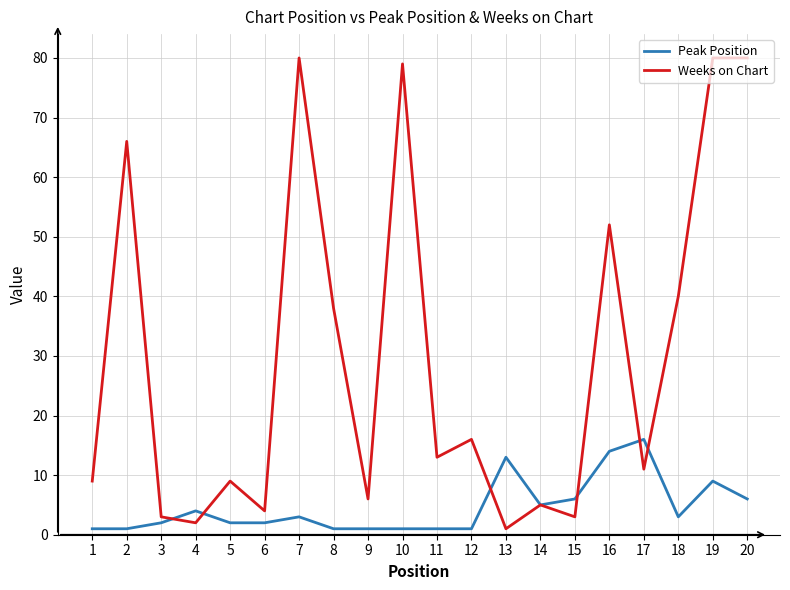

What are all the series names shown in the legend?

Peak Position, Weeks on Chart